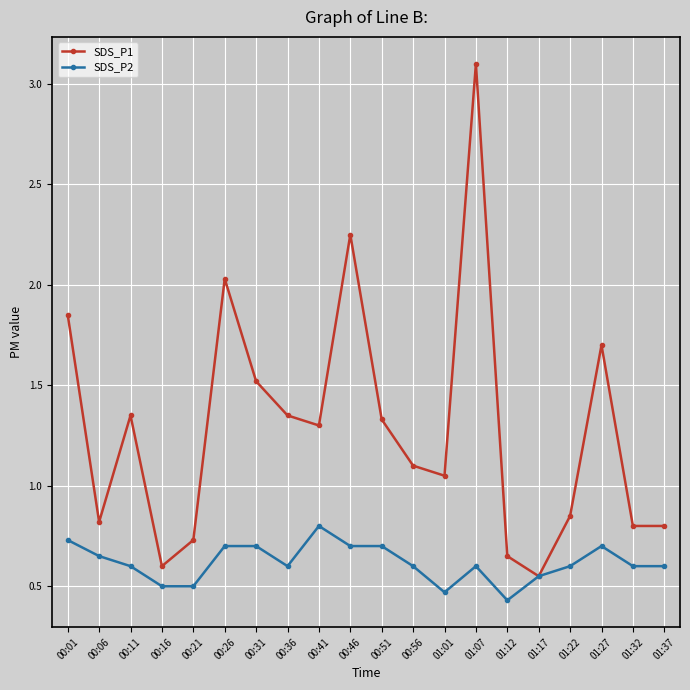

Does the chart display data point markers on the line(s)?

Yes